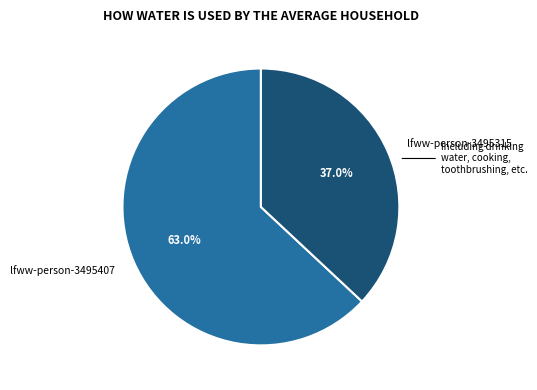

Approximately how many times larger is the value at lfww-person-3495407 compared to lfww-person-3495315?

1.7